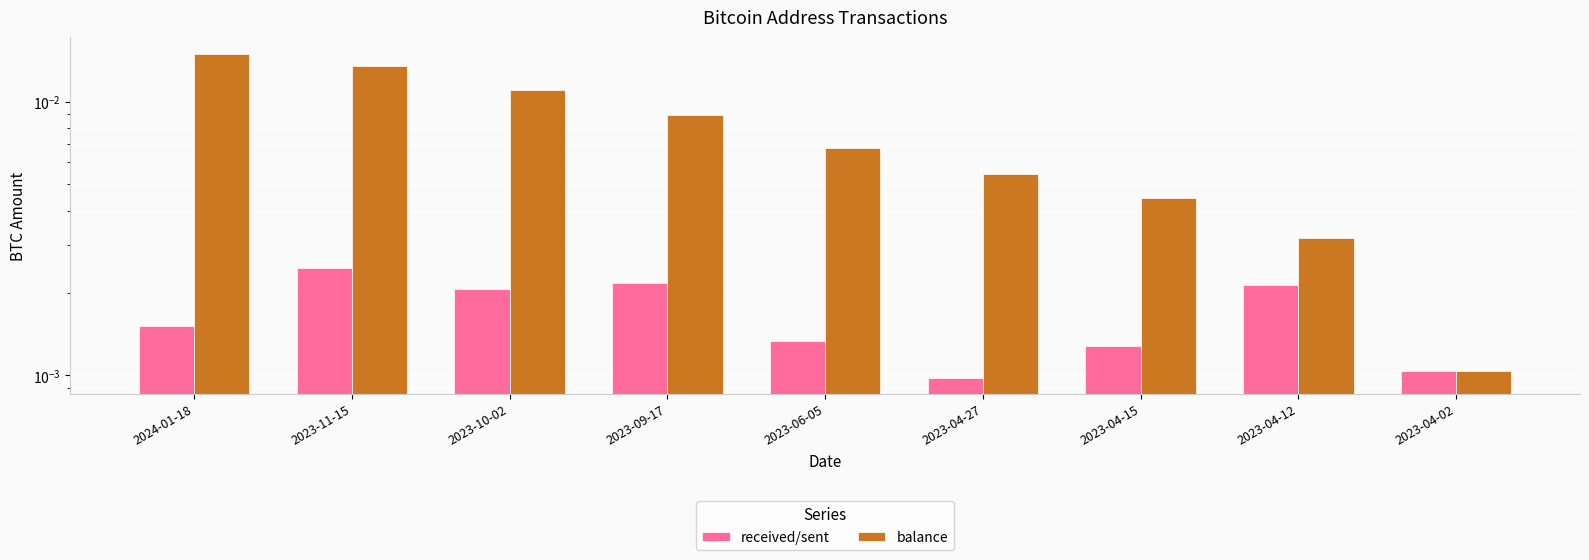

Rank the categories by balance value from highest to lowest.

2024-01-18, 2023-11-15, 2023-10-02, 2023-09-17, 2023-06-05, 2023-04-27, 2023-04-15, 2023-04-12, 2023-04-02